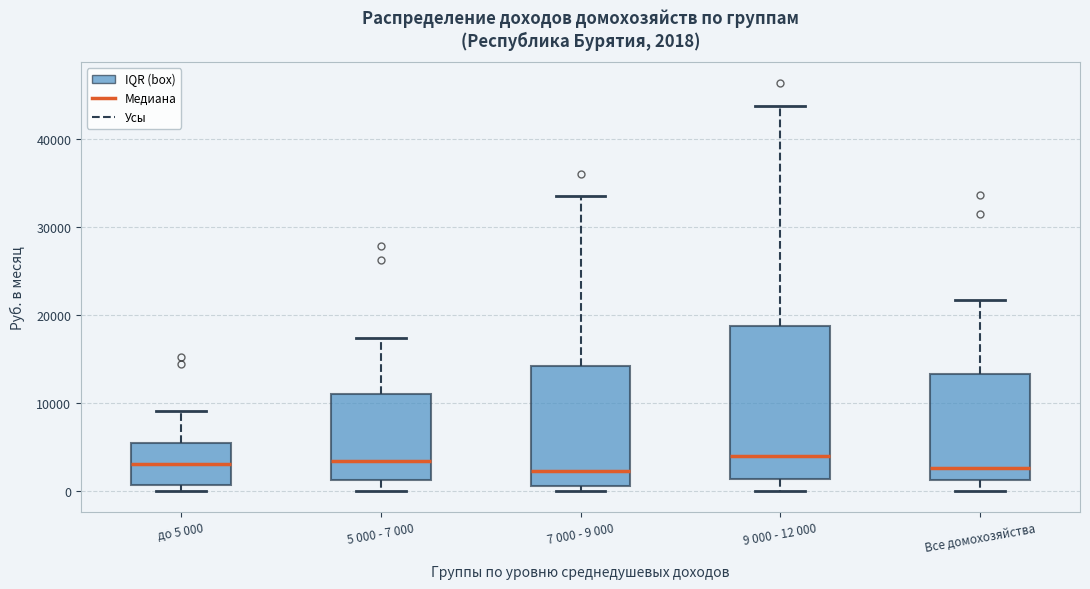

Comparing the boxes themselves (not the whiskers), which one is the tallest?

9 000 - 12 000